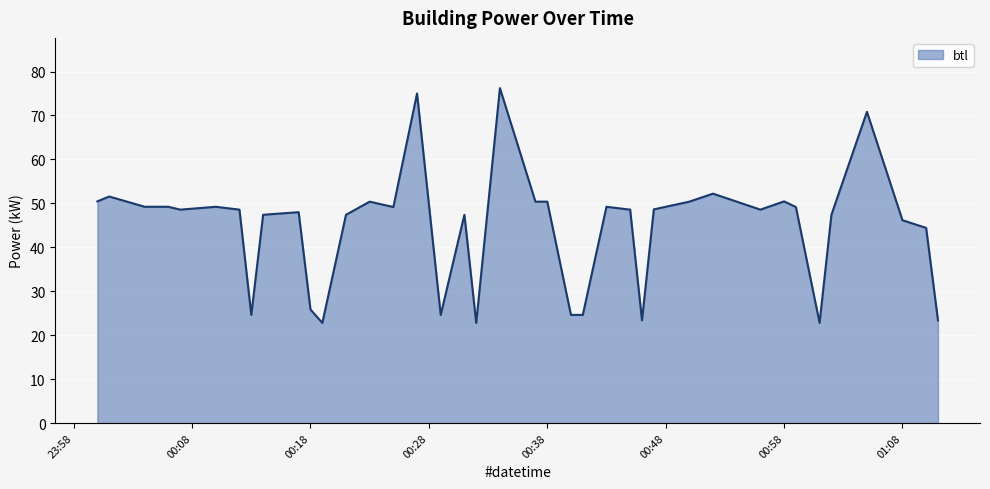

What is the difference between the maximum and minimum values?

53.4